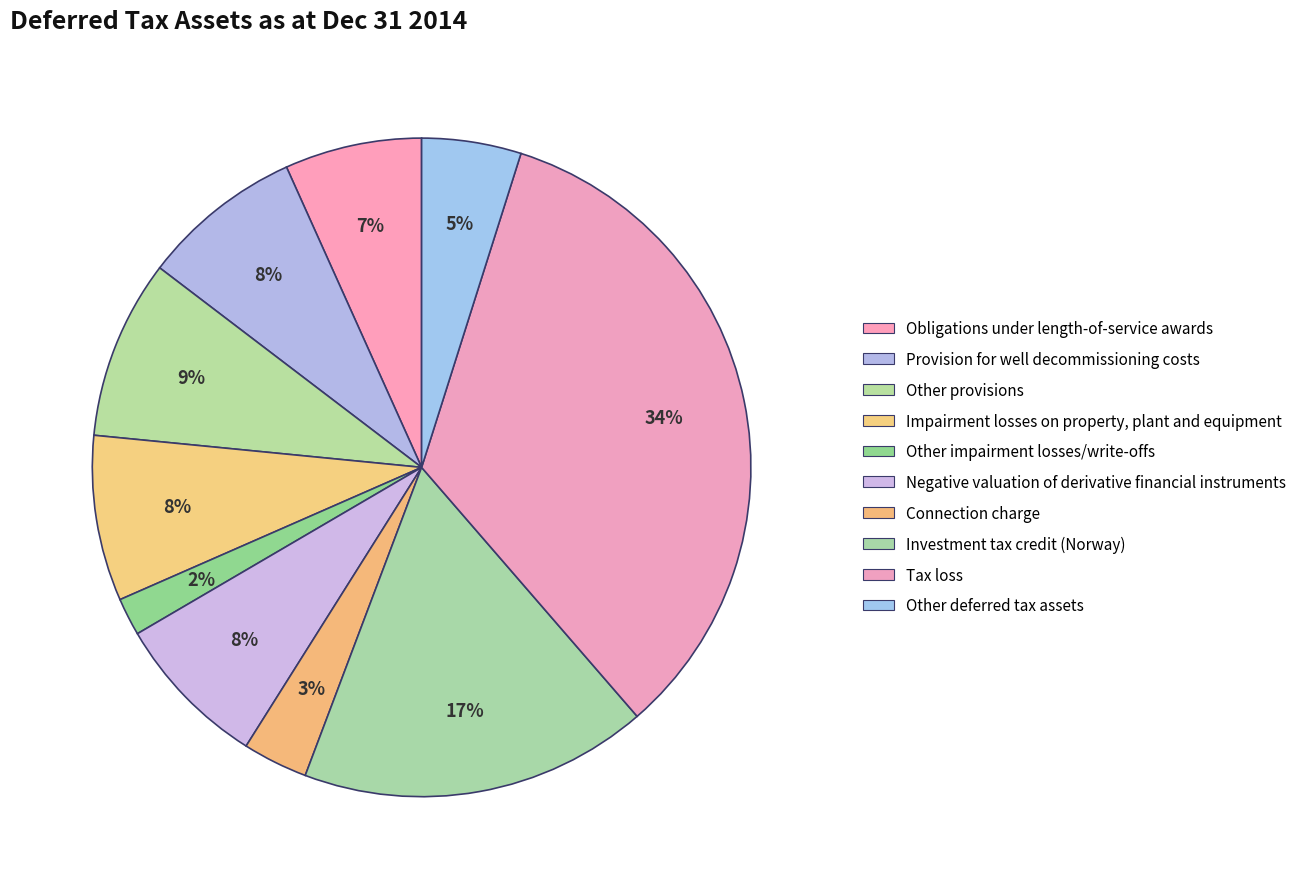

What percentage is the Other impairment losses/write-offs slice, to the nearest percent?

2%